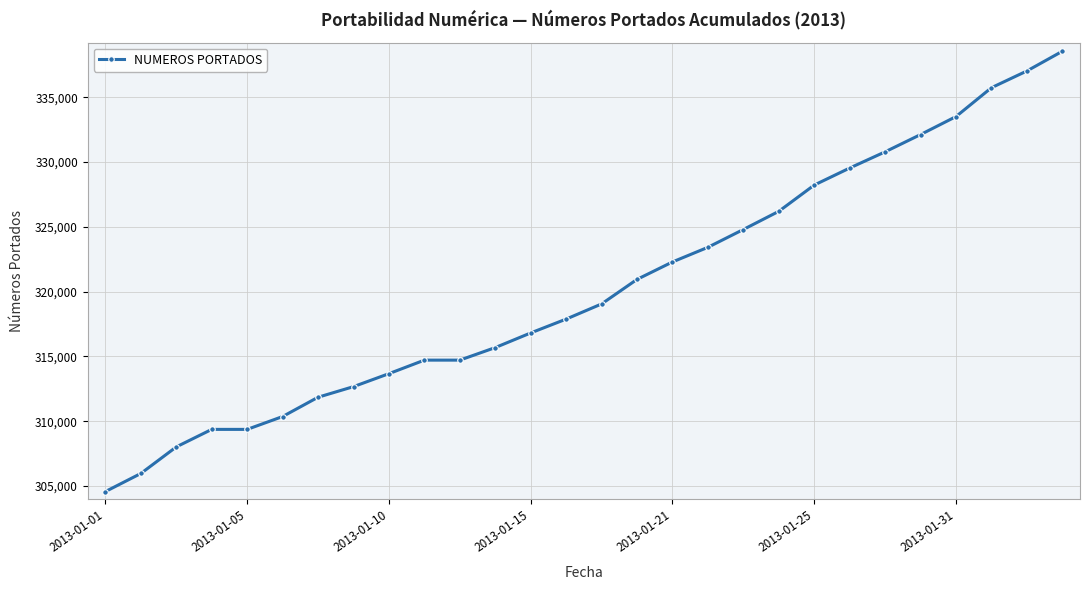

Reading left to right, list all the values displayed in this chart.

304573	305969	308019	309370	309370	310361	311851	312668	313670	314713	314713	315682	316811	317879	319048	320942	322287	323417	324791	326192	328218	329532	330782	332115	333502	335729	337020	338540